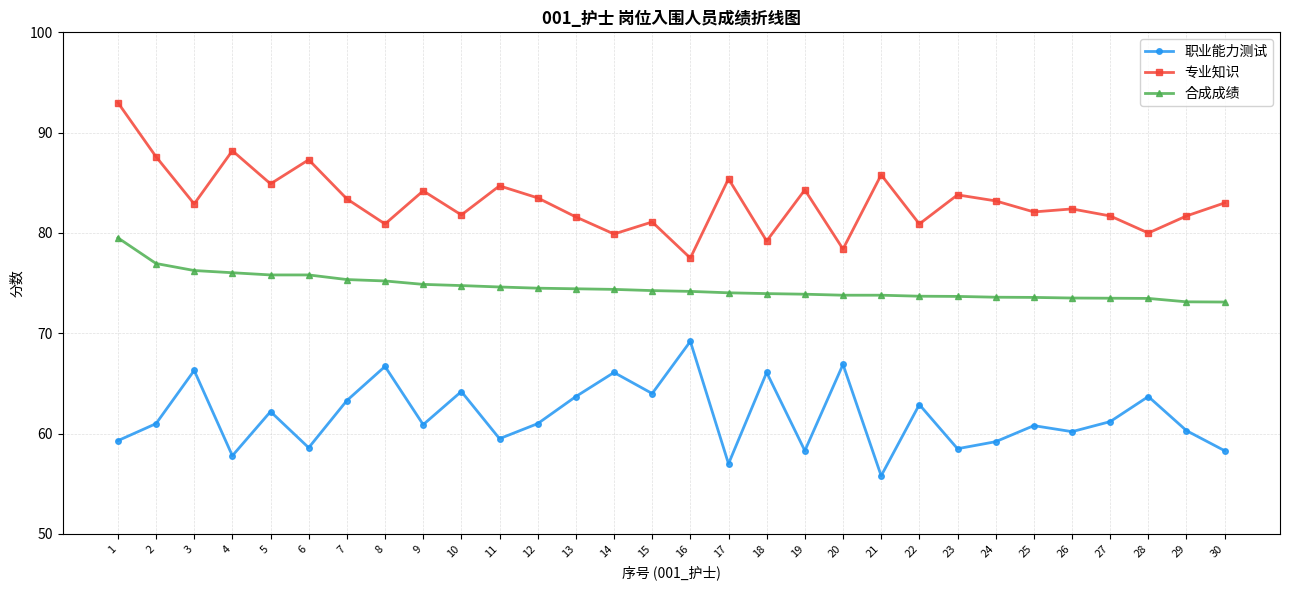

What is the average value of the 职业能力测试 series?

61.8